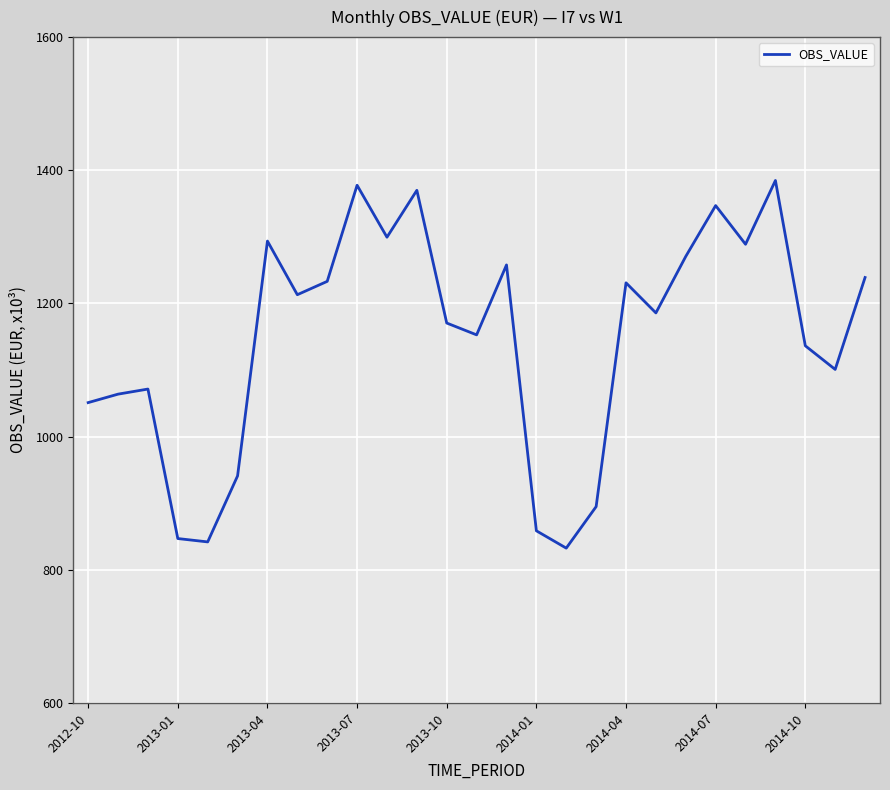

What is the sum of all values?

30954.5